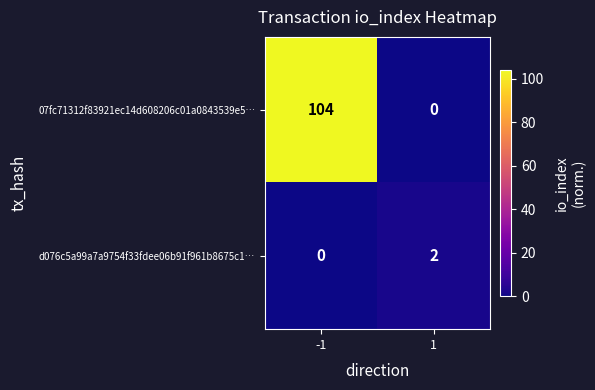

How many categories are shown in the chart?

2